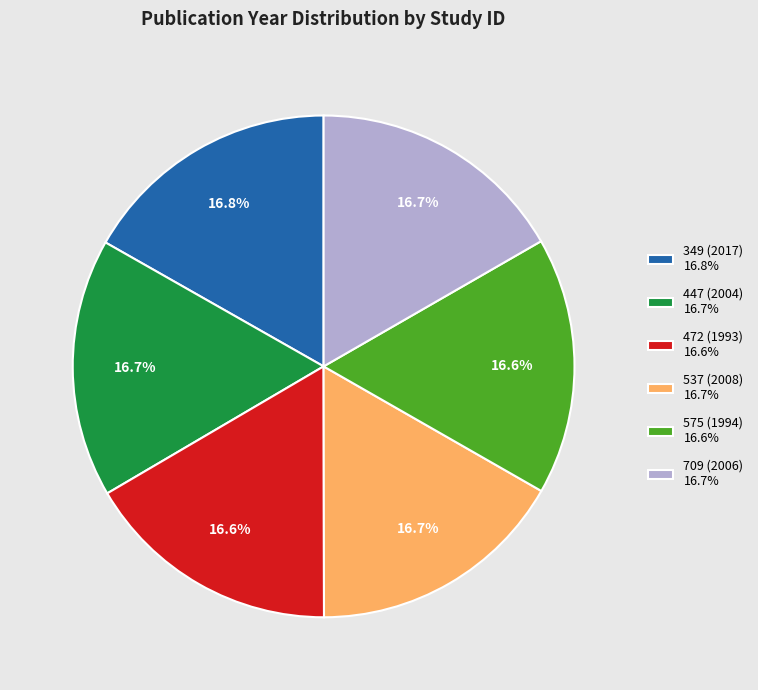

Is it true that 709 (2006) is 17% of the pie?

True